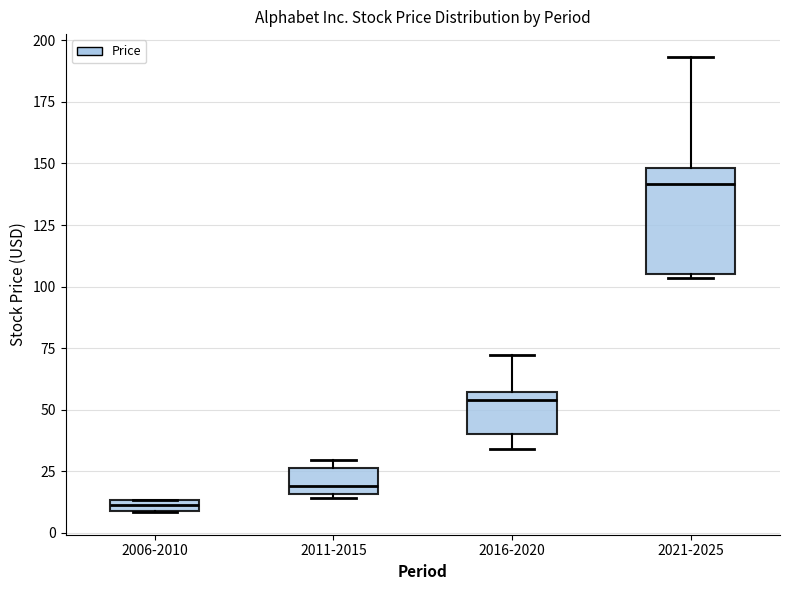

Comparing the boxes themselves (not the whiskers), which one is the tallest?

2021-2025